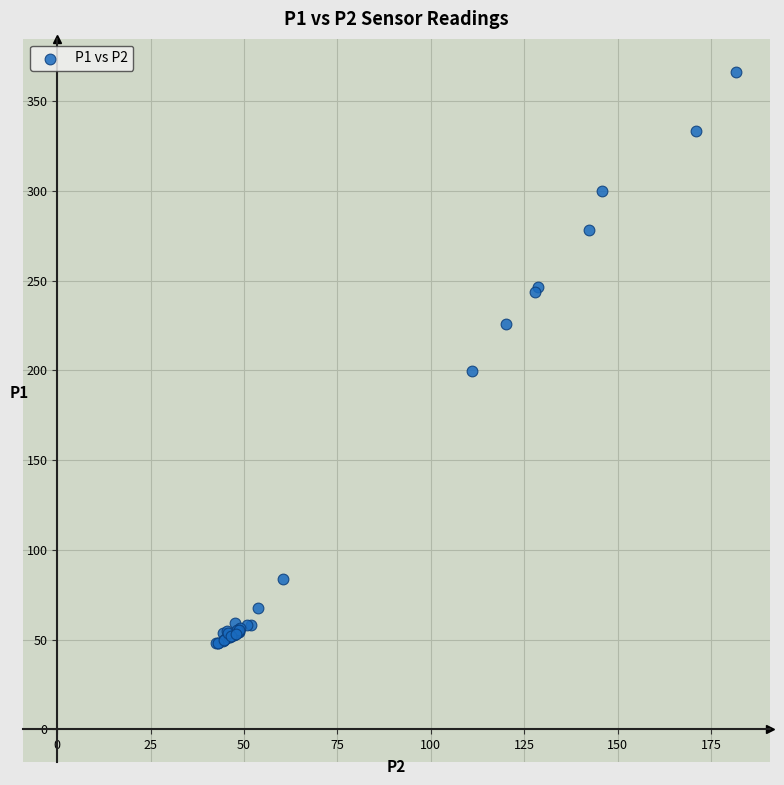

What Y value in the scatter plot is closest to 207?

199.9